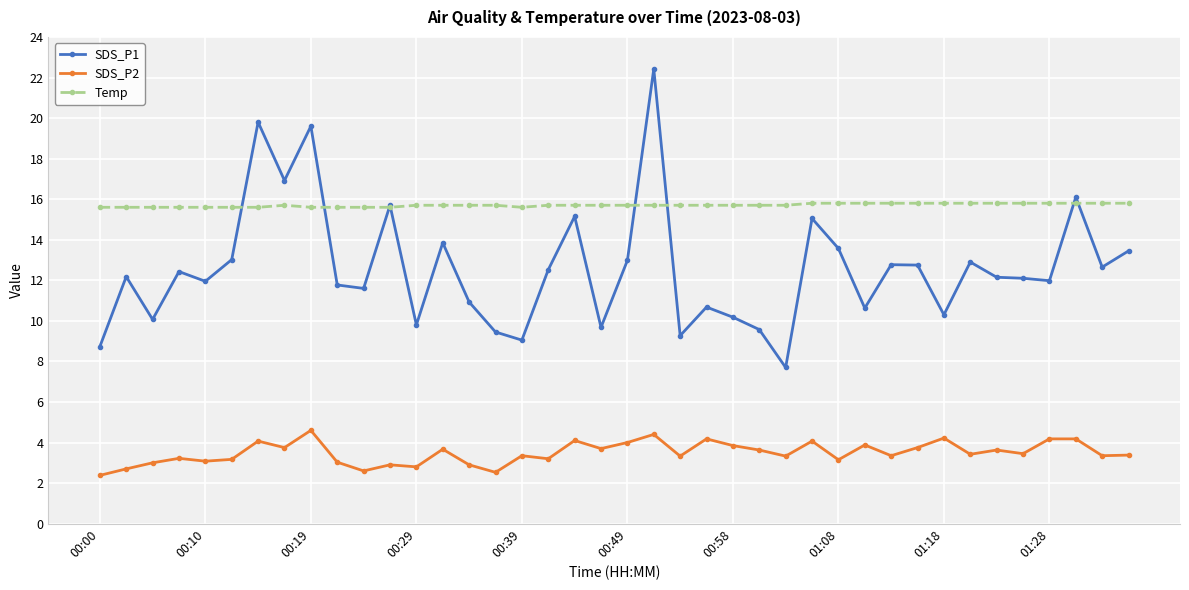

At how many categories does at least one series exceed 4?

40